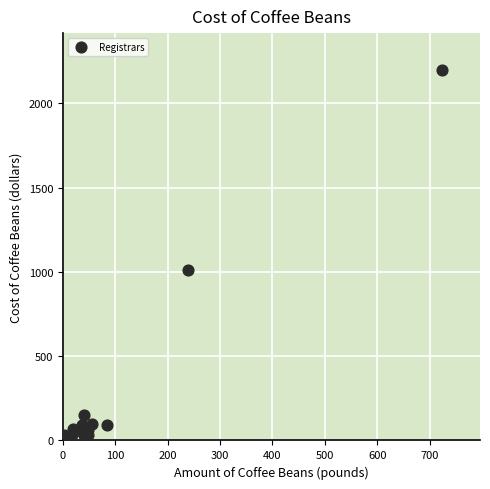

What Y value in the scatter plot is closest to 1099?

1011